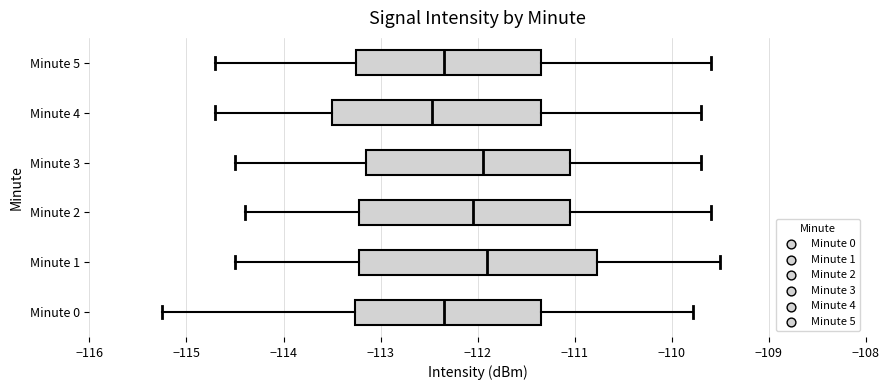

Comparing the boxes themselves (not the whiskers), which one is the widest?

Minute 1